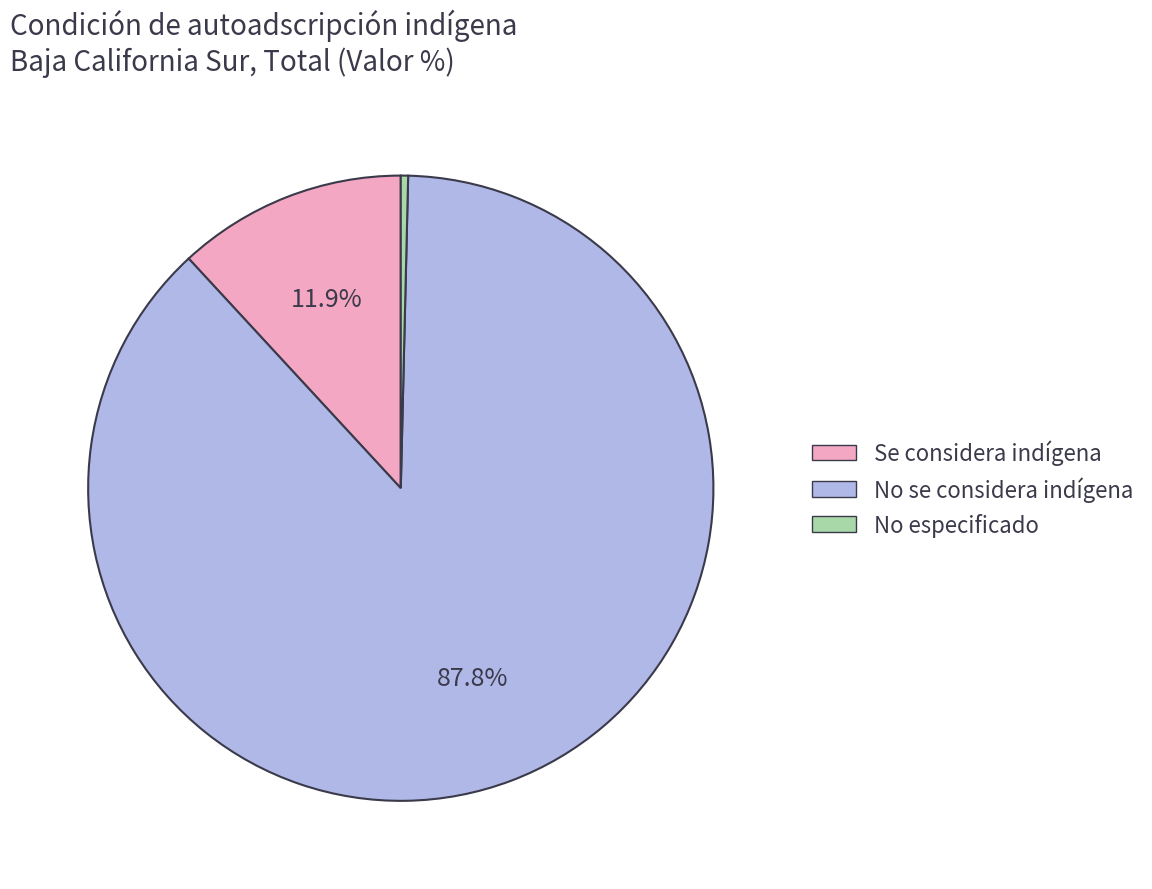

What is the smallest slice in the pie chart?

No especificado